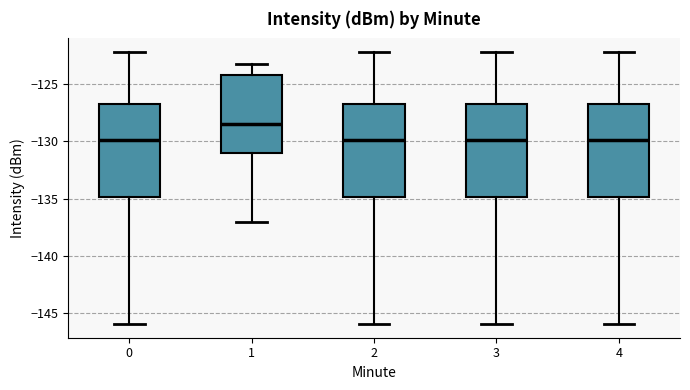

Where does the upper whisker of the box at x = 1 end on the y-axis? The values are not printed on the chart, so give them approximately, as read against the axis.

-123.0